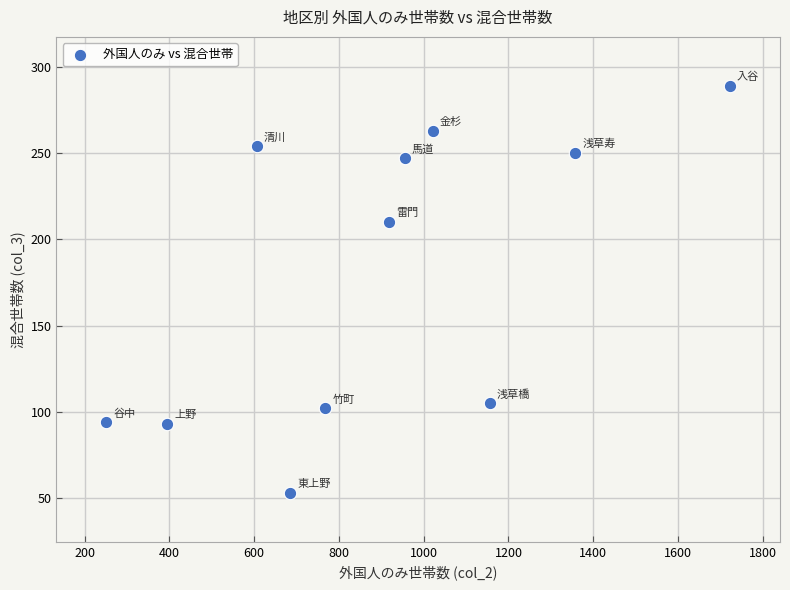

What is the average X value?

894